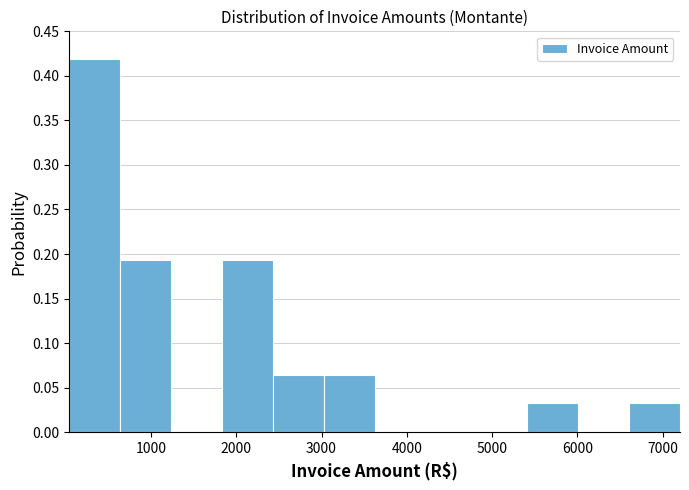

Over which range of the x-axis is the bar tallest?

0 to 600